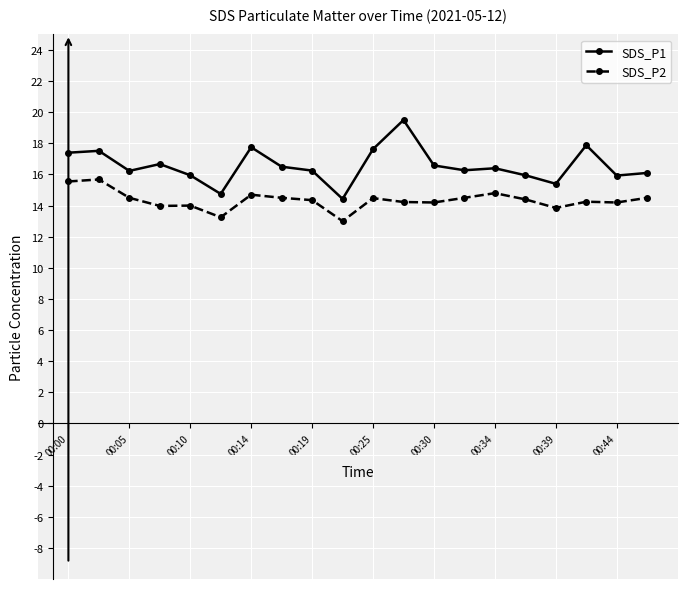

How many lines are shown in the chart?

2